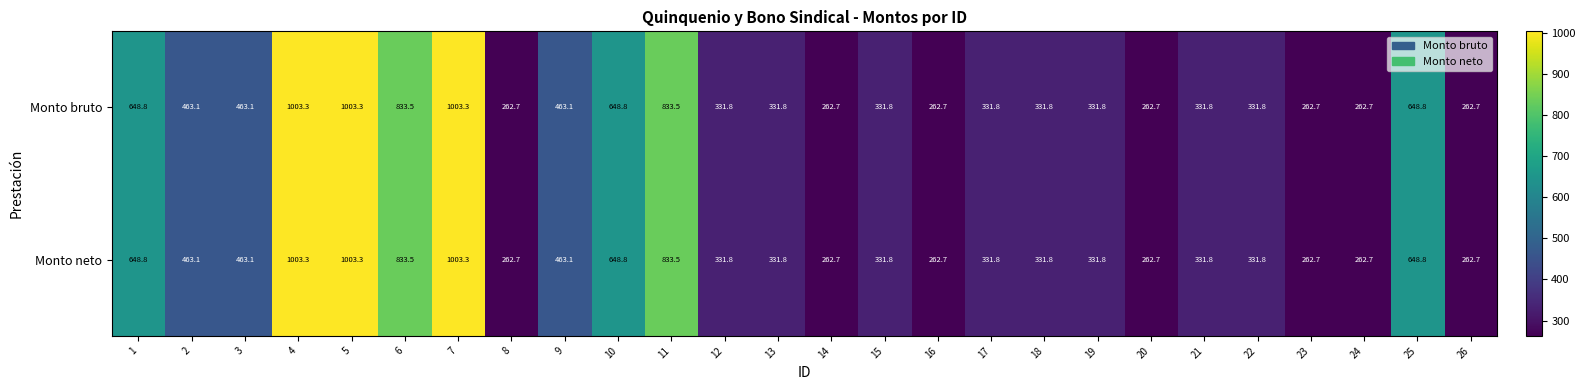

At how many categories does at least one series exceed 752?

5